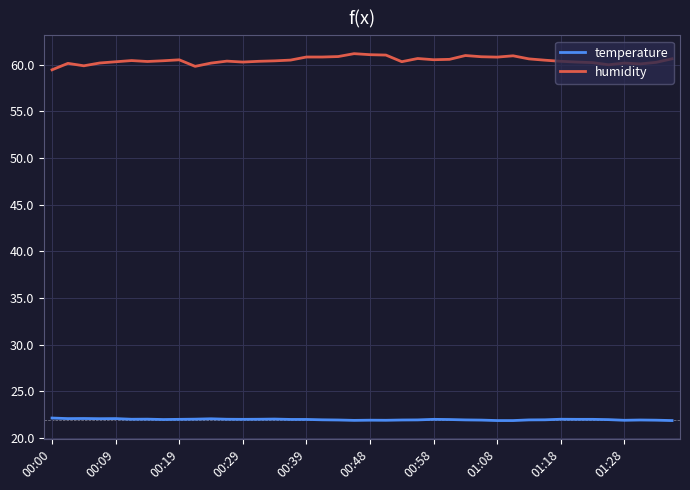

True or false: temperature and humidity cross at least once.

False